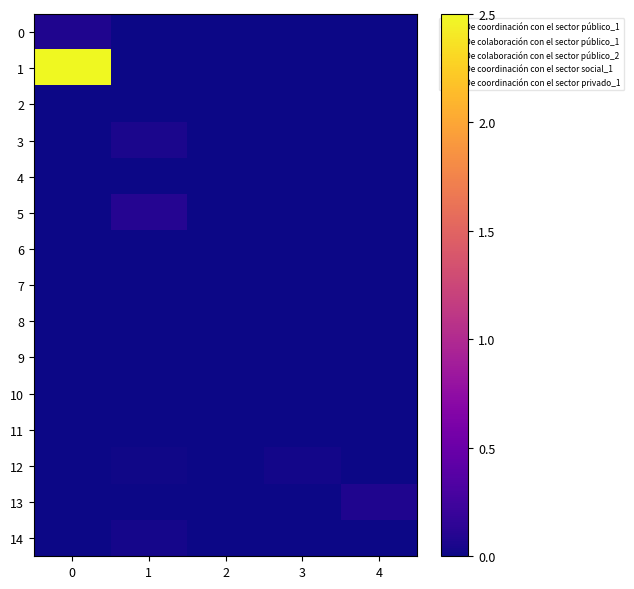

Between 3 and 1, which is larger?

3